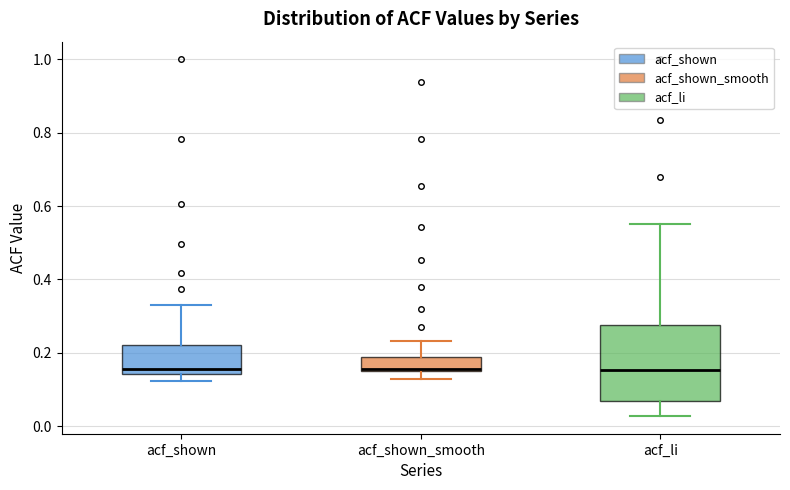

Reading left to right, read every box against the y-axis: the position of its median line, the range the box covers, and the ends of its whiskers. The values are not printed on the chart, so give them approximately, as read against the axis.

acf_shown: median 0.16, box 0.14 to 0.22, whiskers 0.12 to 0.34
acf_shown_smooth: median 0.16, box 0.16 to 0.18, whiskers 0.12 to 0.24
acf_li: median 0.16, box 0.06 to 0.28, whiskers 0.02 to 0.56